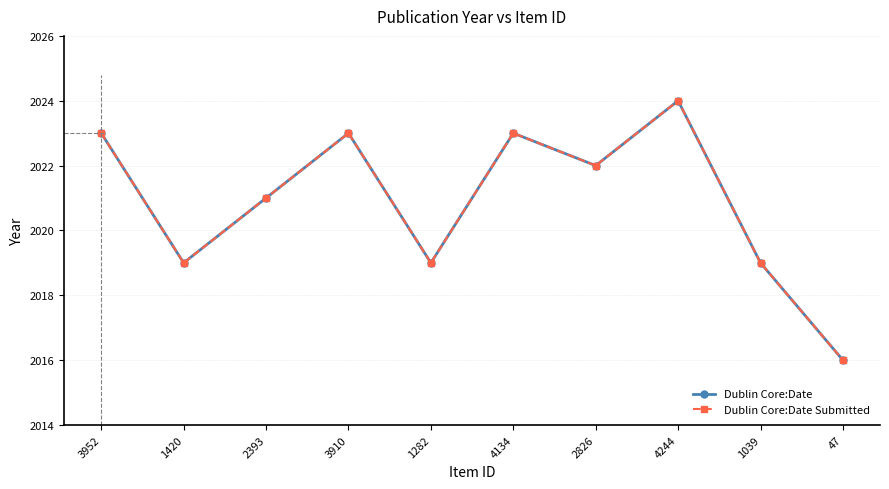

Reading right to left, list all the values displayed in this chart.

Dublin Core:Date: 2016	2019	2024	2022	2023	2019	2023	2021	2019	2023
Dublin Core:Date Submitted: 2016	2019	2024	2022	2023	2019	2023	2021	2019	2023